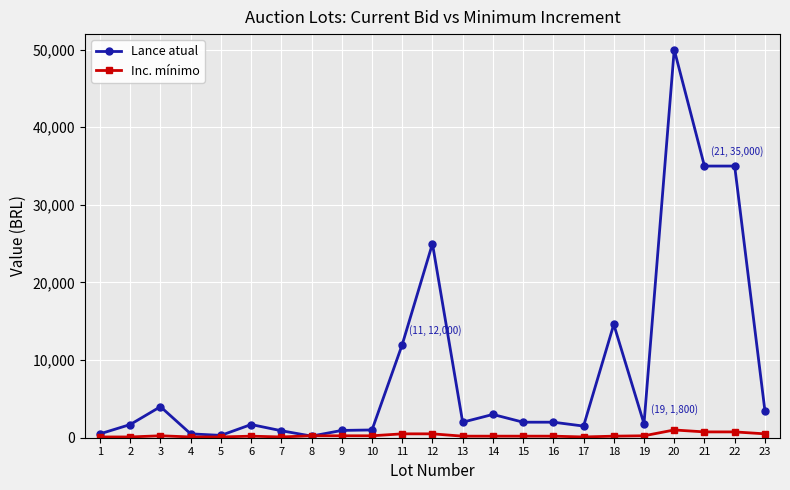

Which series changed the most between 4 and 20?

Lance atual